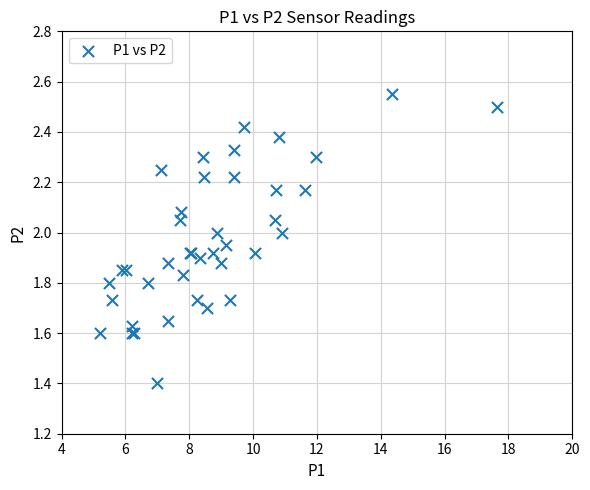

What Y value in the scatter plot is closest to 1?

1.4